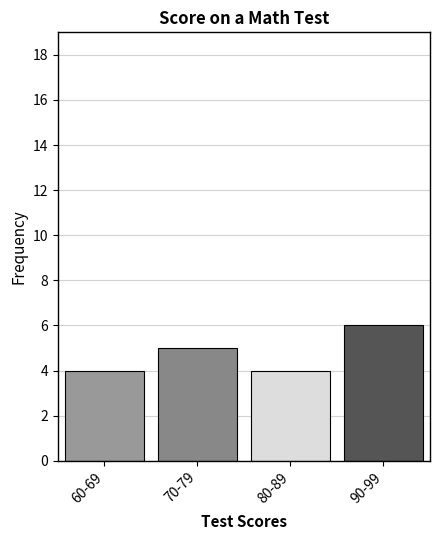

Reading left to right, list all the values displayed in this chart.

4	5	4	6